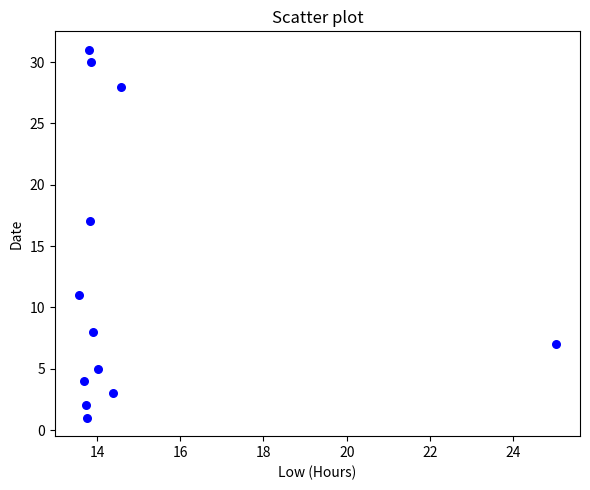

What Y value in the scatter plot is closest to 16?

17